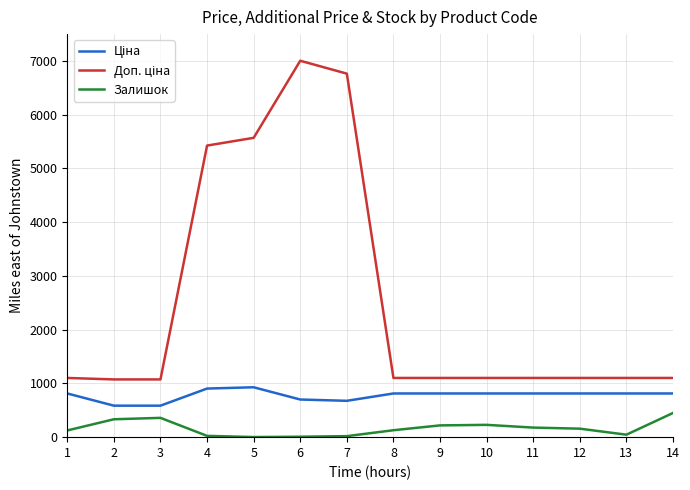

What is the greatest value displayed?

7004.3